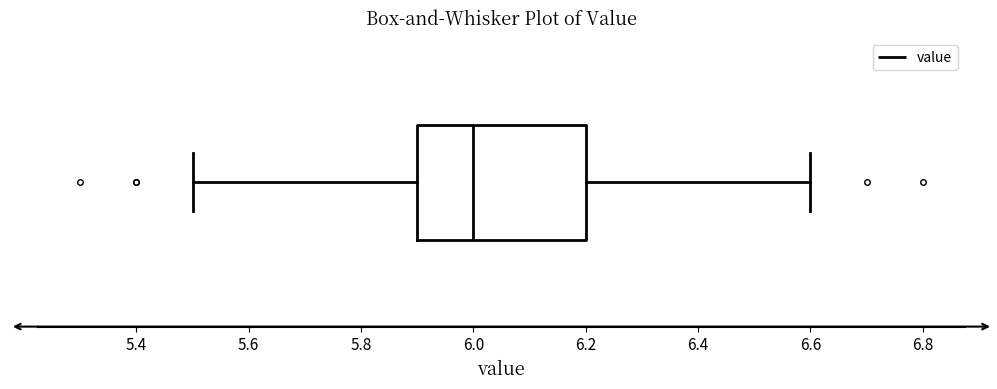

Where does the right whisker of the box end on the x-axis? The values are not printed on the chart, so give them approximately, as read against the axis.

6.6